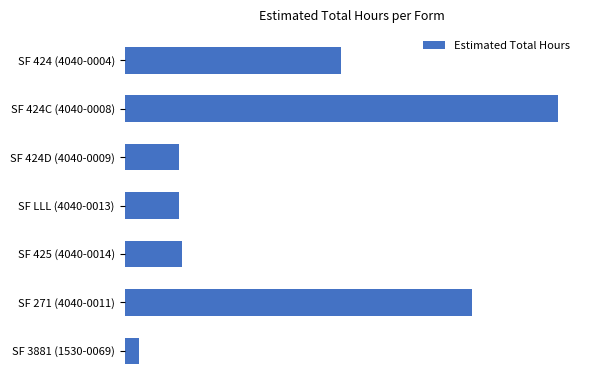

What is the maximum value shown in the chart?

600